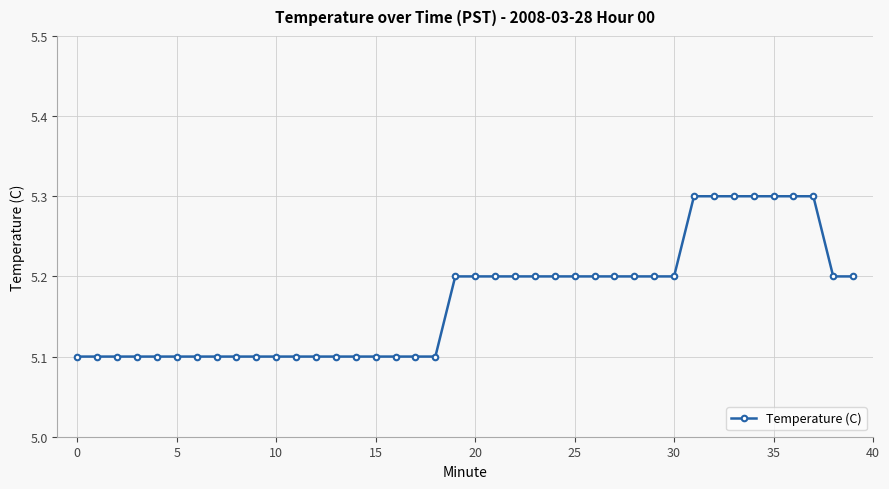

What is the minimum value shown in the chart?

5.1